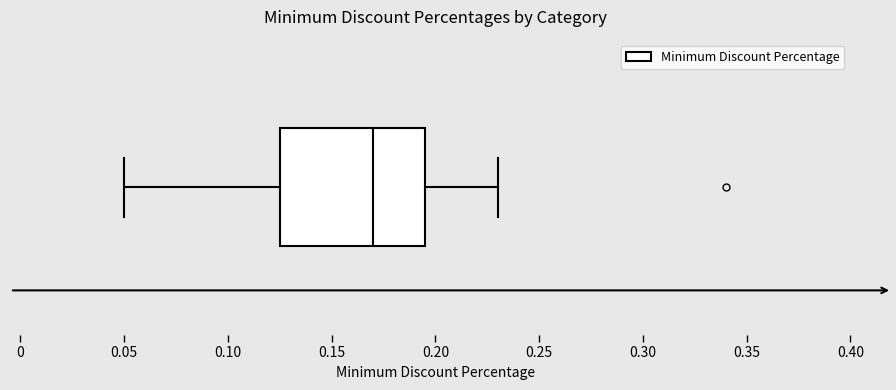

Read this box plot against the x-axis: the position of the median line, the range covered by the box, and the ends of both whiskers. The values are not printed on the chart, so give them approximately, as read against the axis.

median 0.170, box 0.125 to 0.195, whiskers 0.050 to 0.230